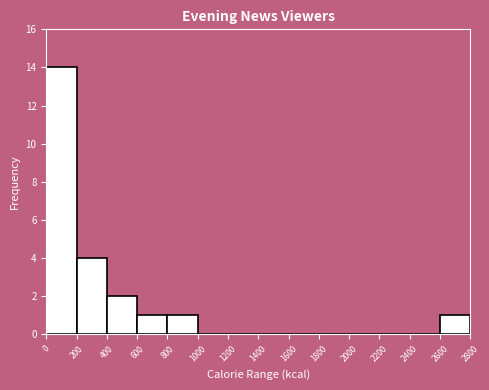

Which range on the x-axis has the tallest bar?

0 to 200